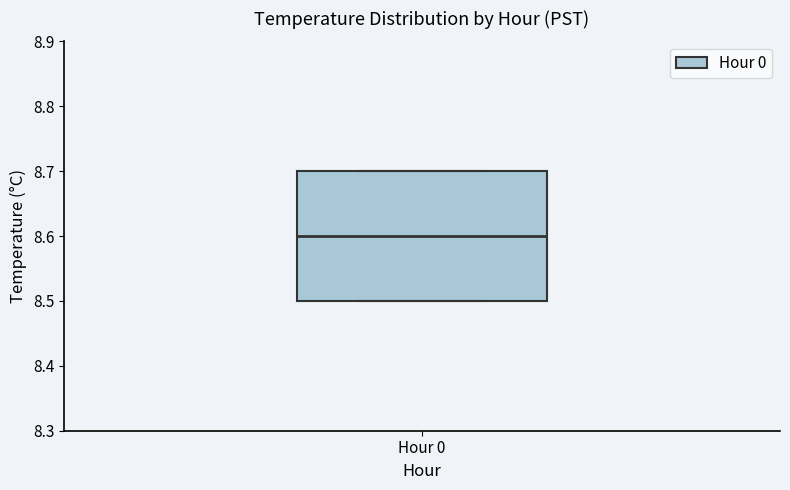

Where is the upper edge of the box for Hour 0 on the y-axis? The values are not printed on the chart, so give them approximately, as read against the axis.

8.7